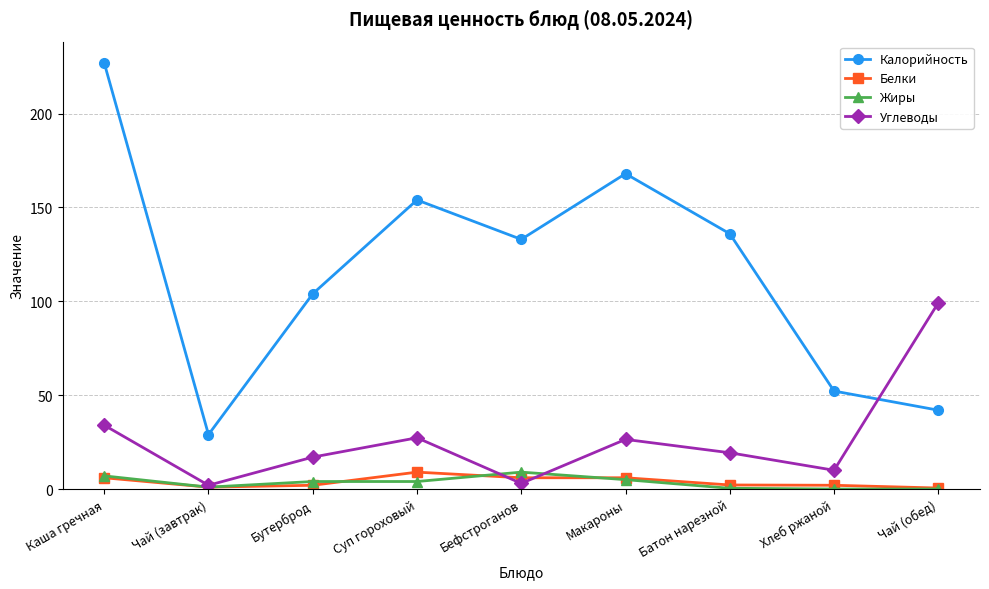

How many data points in Углеводы are above 19?

5